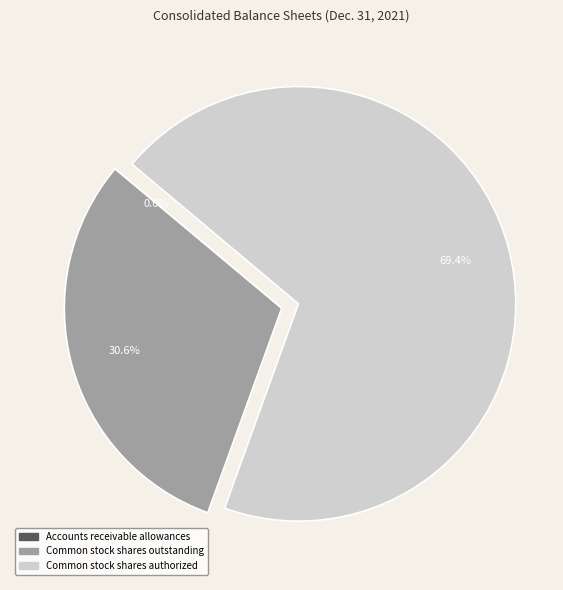

To the nearest percent, what is the difference between the Common stock shares outstanding and Common stock shares authorized slice percentages?

39%